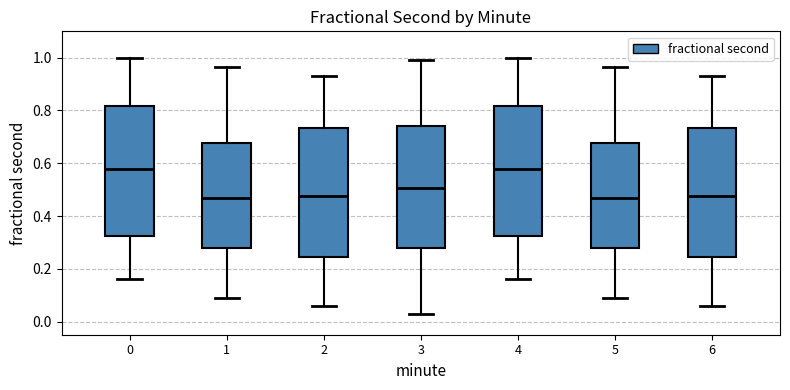

Where does the upper whisker of the box at x = 5 end on the y-axis? The values are not printed on the chart, so give them approximately, as read against the axis.

0.96